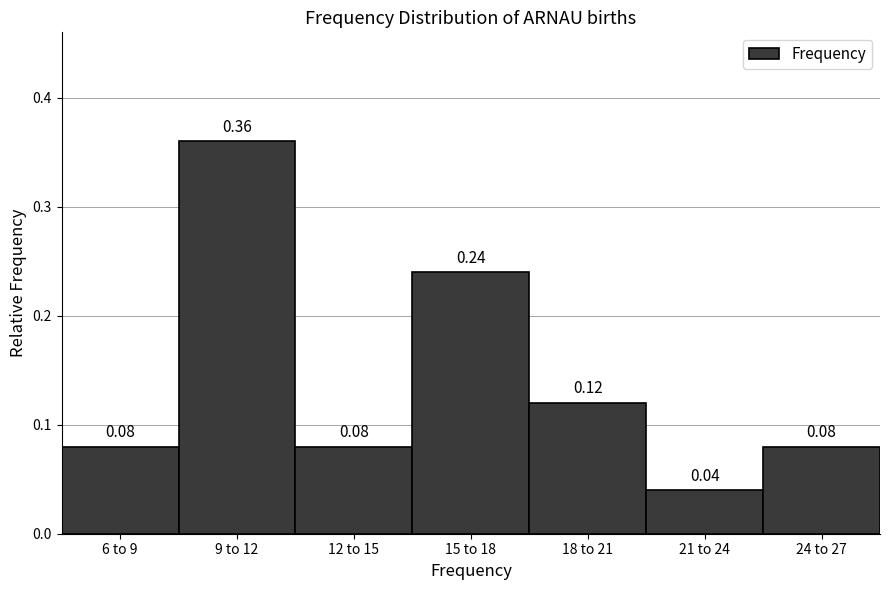

What is the difference between the maximum and minimum values?

0.3